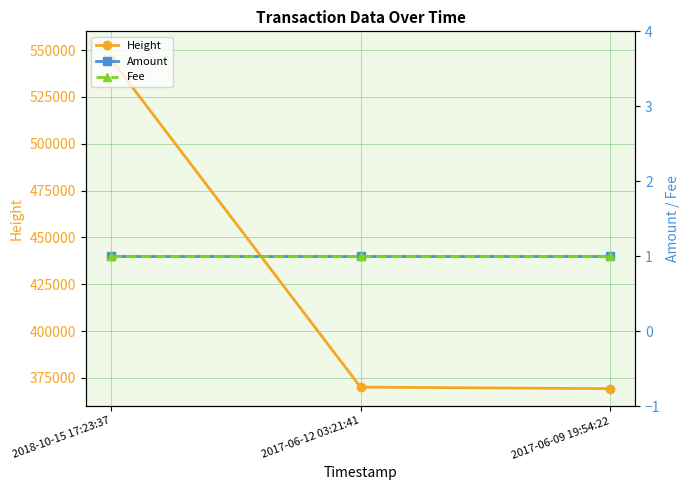

What position from the right is 2017-06-12 03:21:41?

2